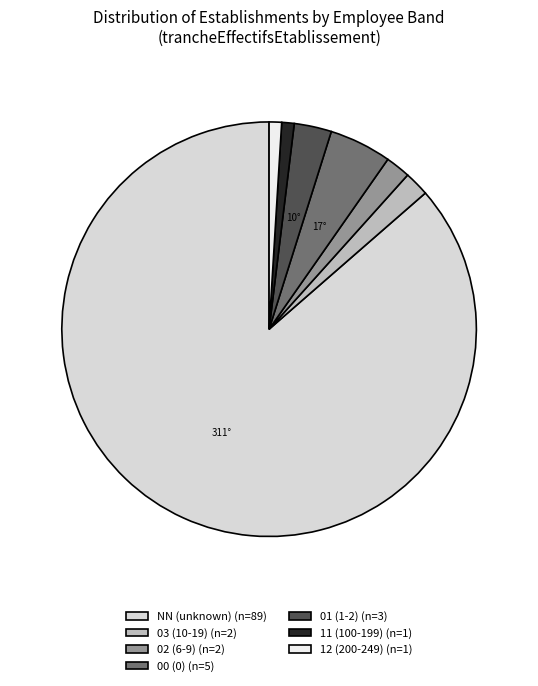

Does 01 account for over 50% of the chart?

No